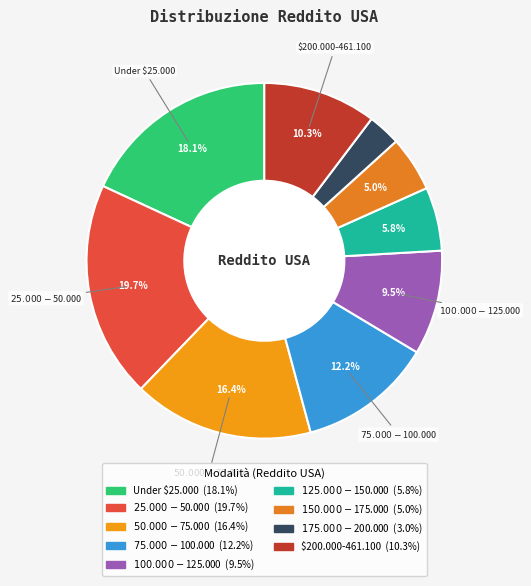

Does any single category account for the majority?

No